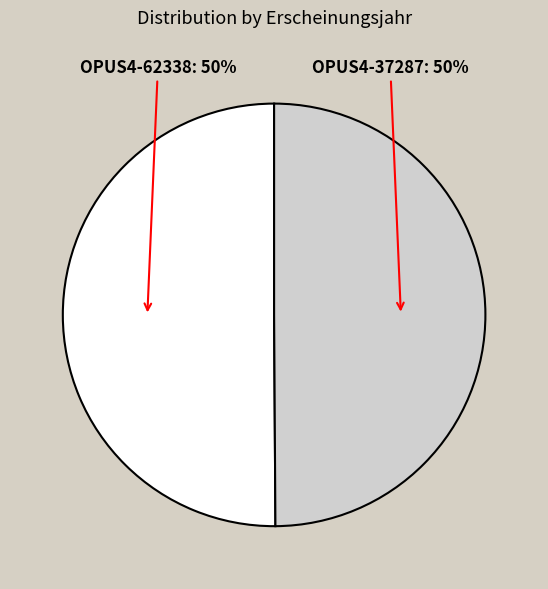

Is it true that OPUS4-62338 is 59% of the pie?

False